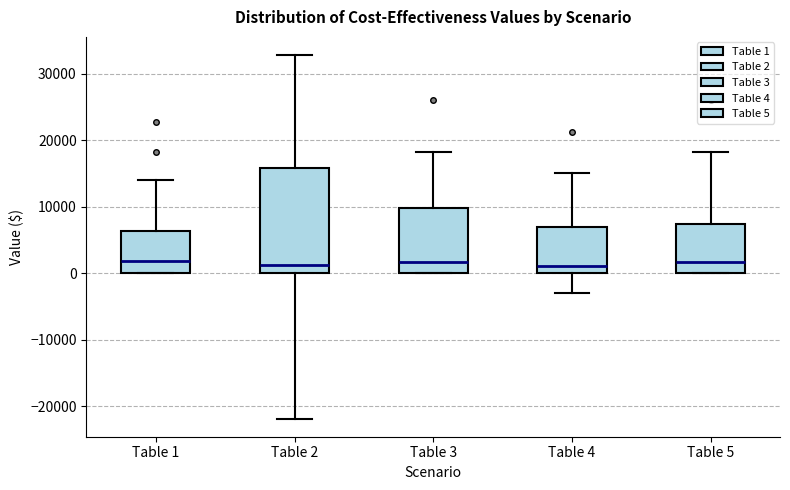

Which box is the tallest, from its lower edge to its upper edge?

Table 2